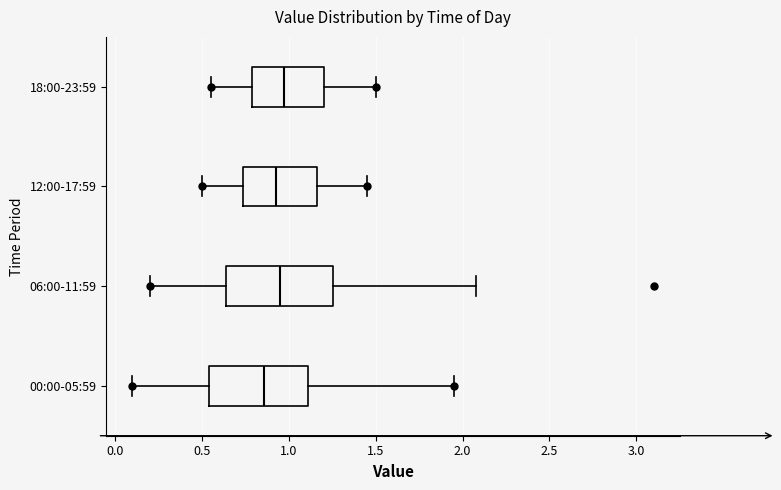

Reading bottom to top, transcribe this box plot: for each box, give where its median line is, the range the box spans, and where its two whiskers end, as read against the x-axis. The values are not printed on the chart, so give them approximately, as read against the axis.

00:00-05:59: median 0.85, box 0.55 to 1.10, whiskers 0.10 to 1.95
06:00-11:59: median 0.95, box 0.65 to 1.25, whiskers 0.20 to 2.10
12:00-17:59: median 0.95, box 0.75 to 1.15, whiskers 0.50 to 1.45
18:00-23:59: median 1.00, box 0.80 to 1.20, whiskers 0.55 to 1.50